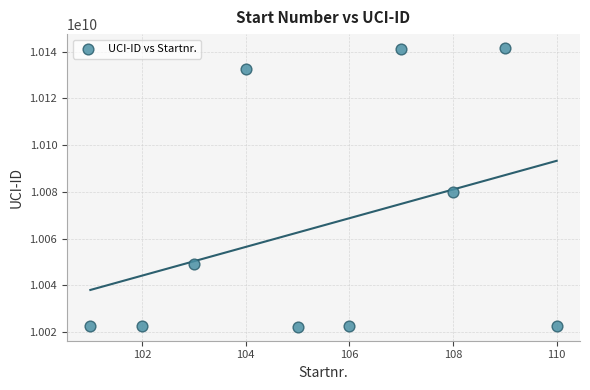

What is the average Y value?

10065662272